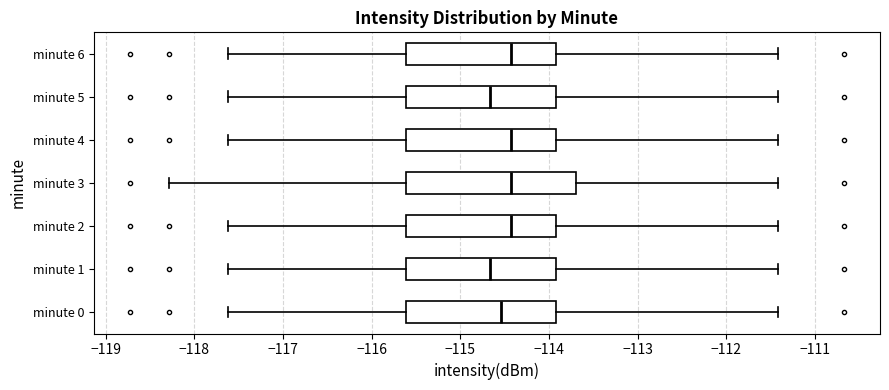

Comparing the boxes themselves (not the whiskers), which one is the widest?

minute 3